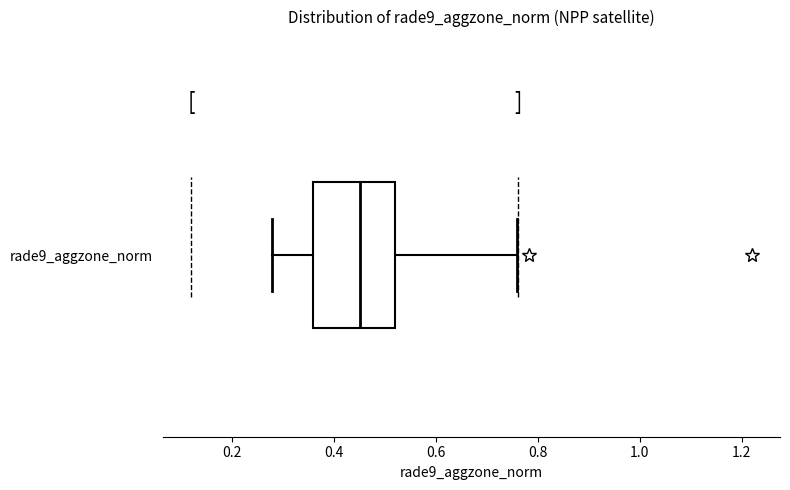

Where does the right whisker of the box for rade9_aggzone_norm end on the x-axis? The values are not printed on the chart, so give them approximately, as read against the axis.

0.76